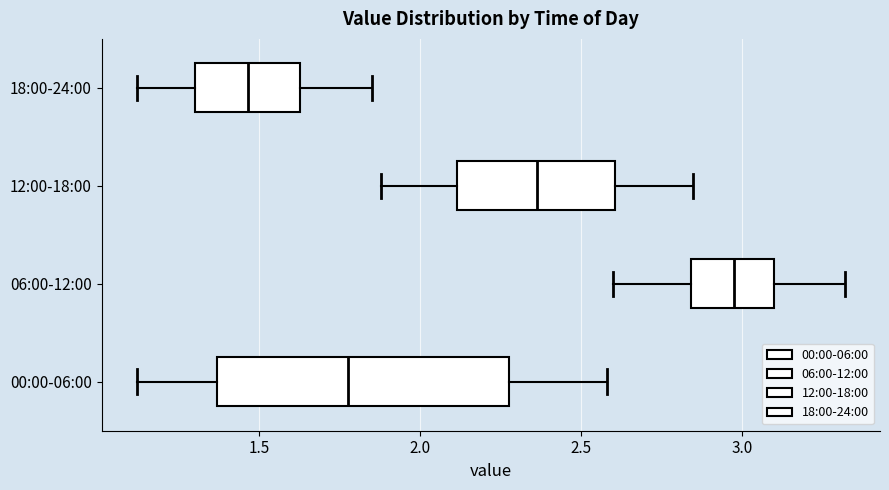

Where does the right whisker of the box for 12:00-18:00 end on the x-axis? The values are not printed on the chart, so give them approximately, as read against the axis.

2.85